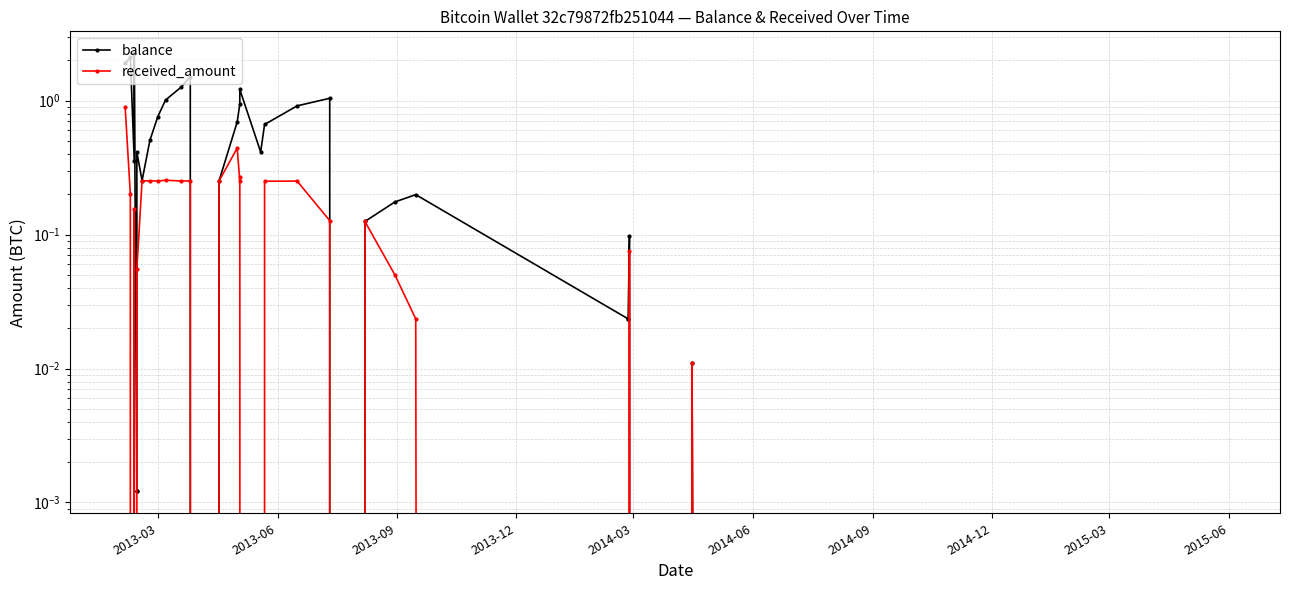

What position from the left is 2013-03?

10